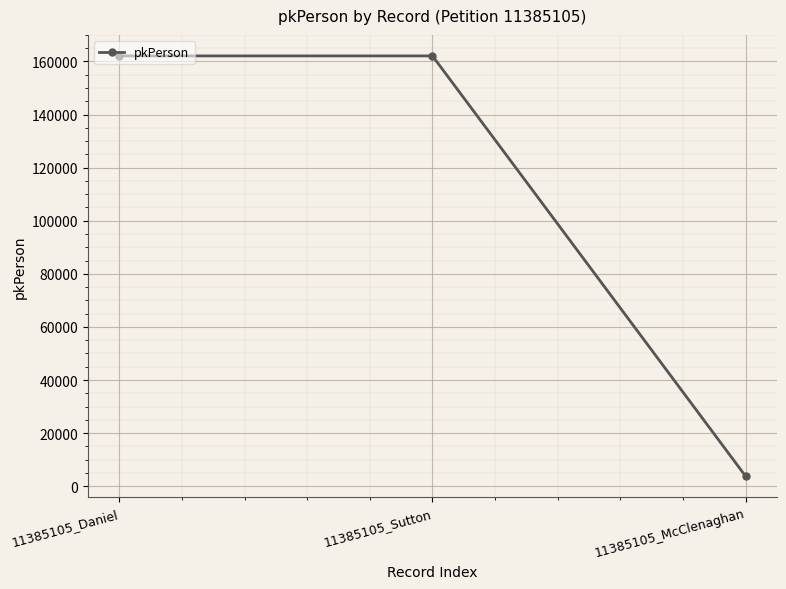

What is the difference between the values at 11385105_Sutton and 11385105_Daniel?

1